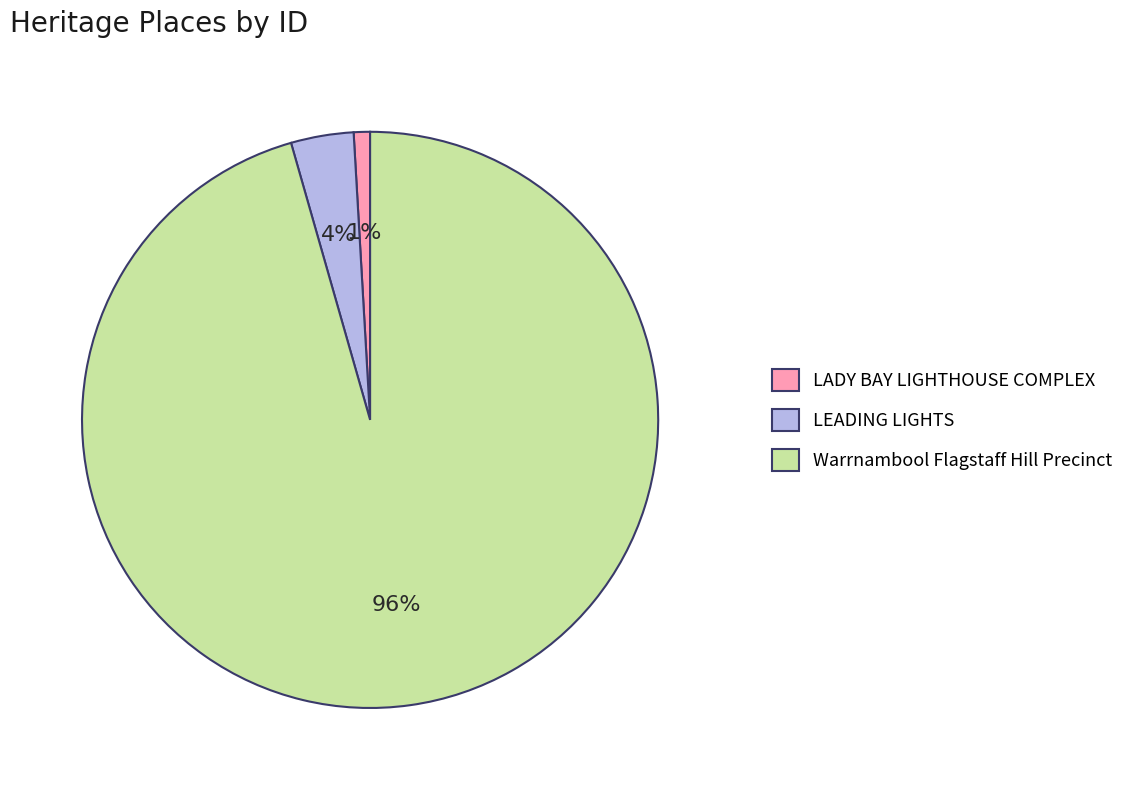

What is the largest slice in the pie chart?

Warrnambool Flagstaff Hill Precinct